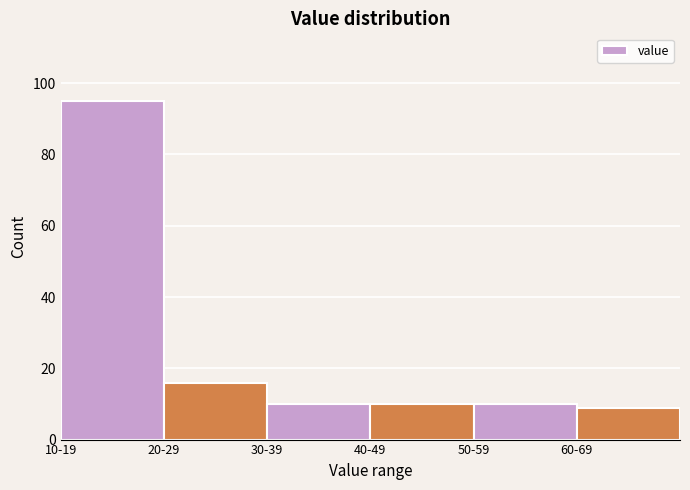

Reading left to right, extract all data points from this chart.

10-19=95	20-29=16	30-39=10	40-49=10	50-59=10	60-69=9